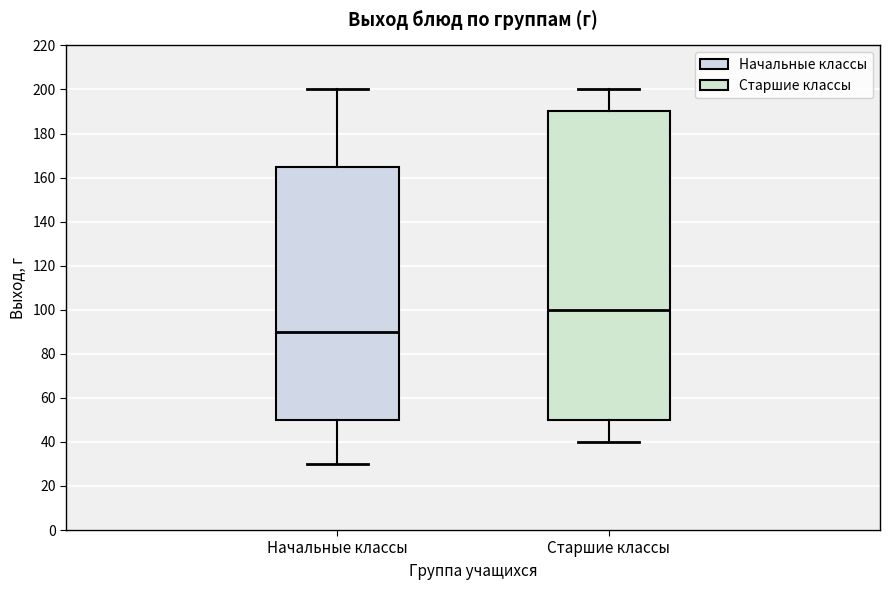

Where does the lower whisker of the box for Старшие классы end on the y-axis? The values are not printed on the chart, so give them approximately, as read against the axis.

40